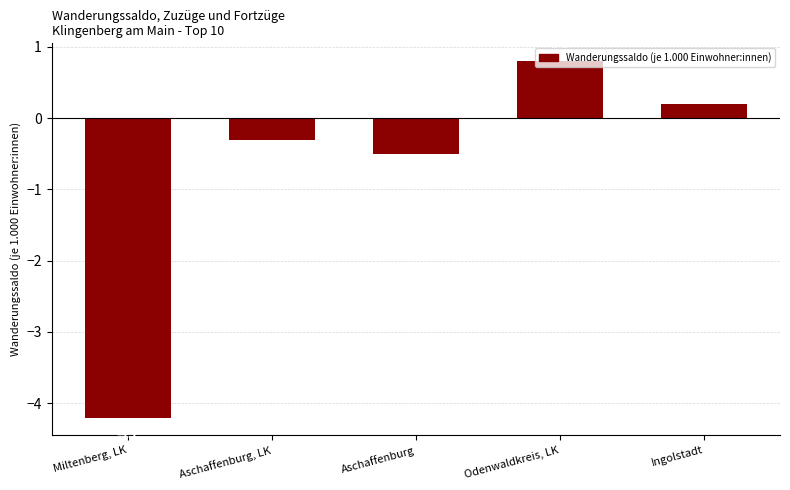

How many negative values are there?

3